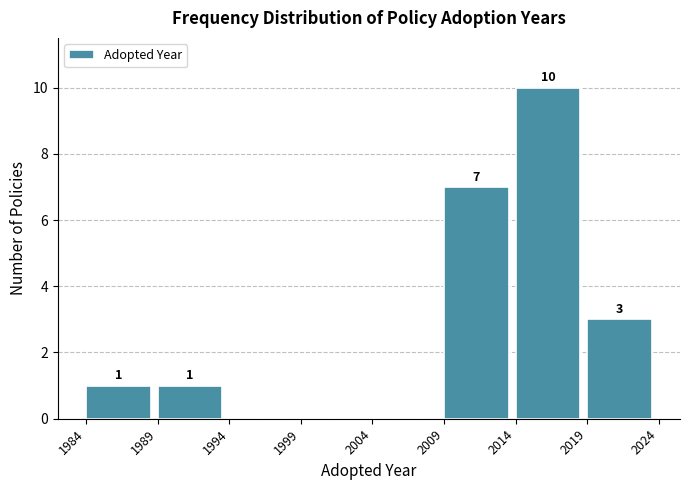

Over which range of the x-axis is the bar tallest?

2014 to 2019